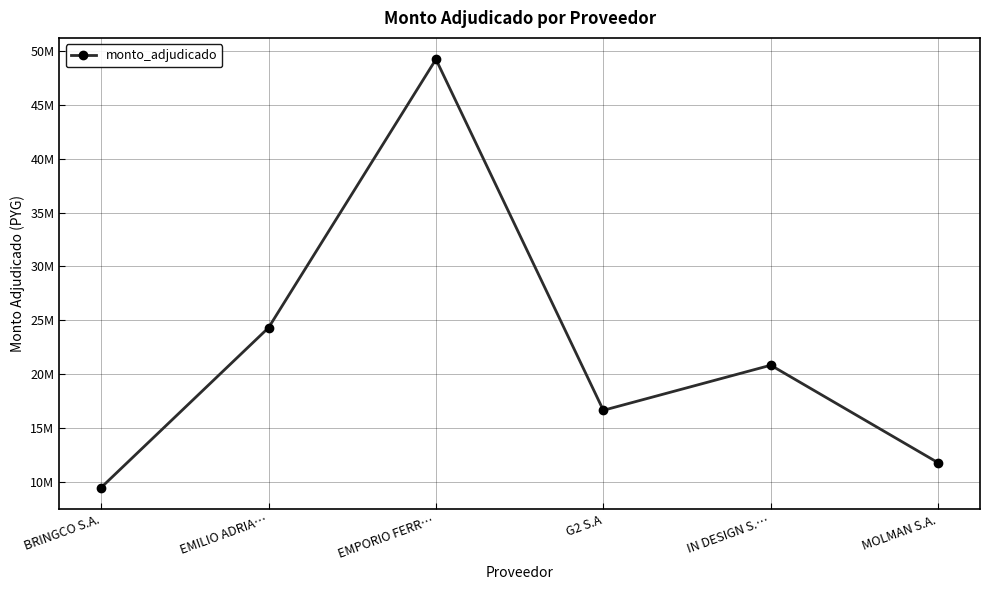

What is the difference between the maximum and minimum values?

39807255